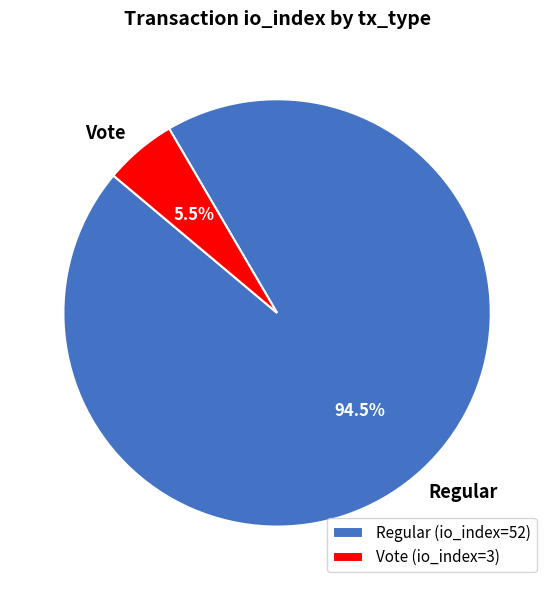

What is the largest slice in the pie chart?

Regular